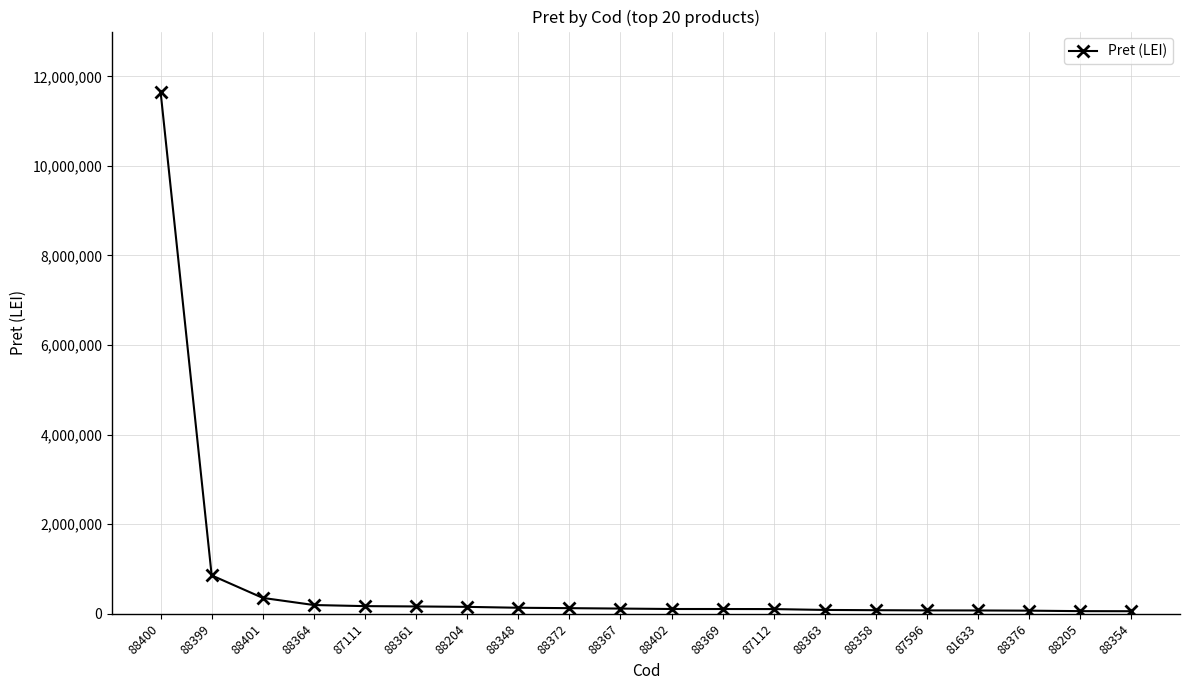

At which label does the data first exceed 116365?

88400